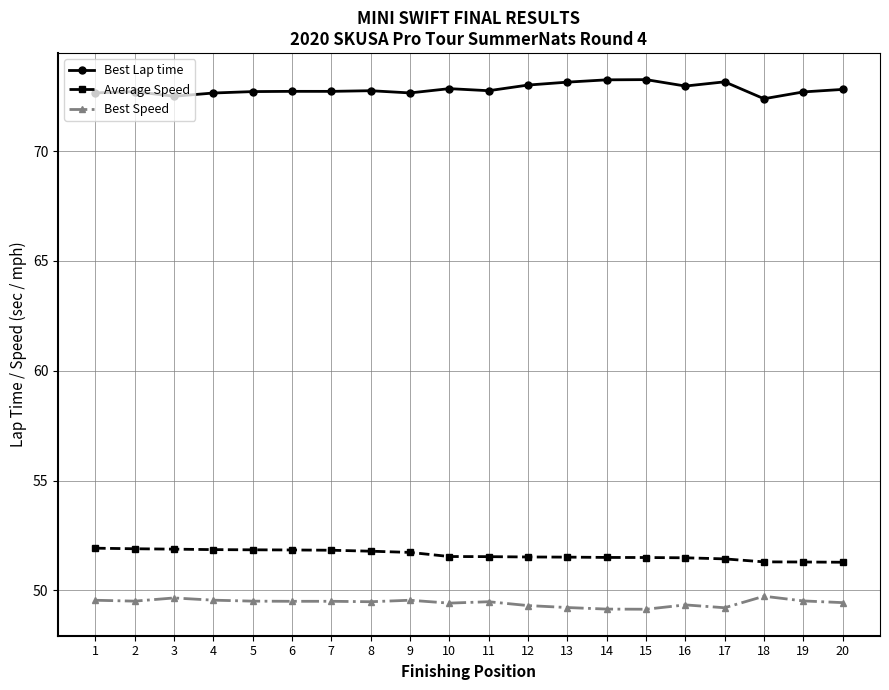

What is the minimum value shown in the chart?

49.1